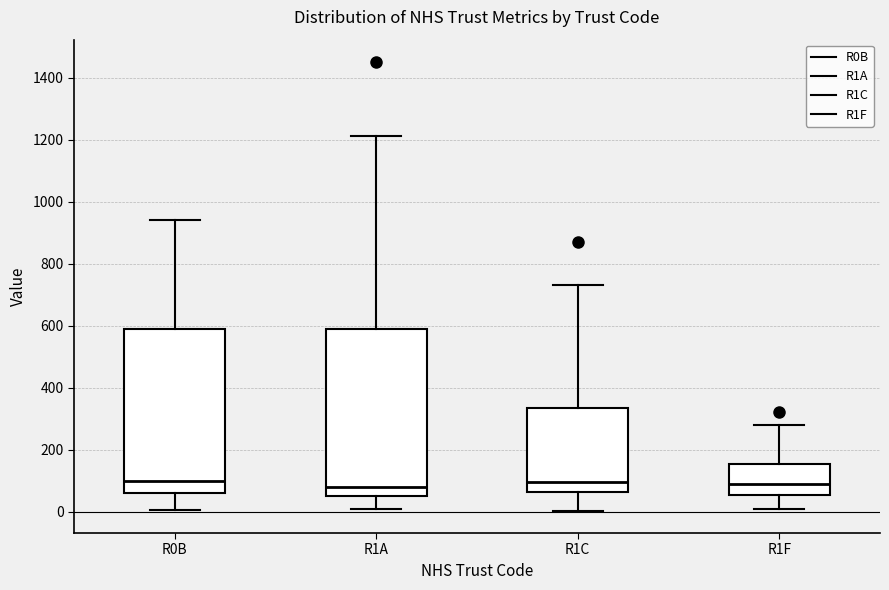

Where does the median line of the box for R1F sit on the y-axis? The values are not printed on the chart, so give them approximately, as read against the axis.

80